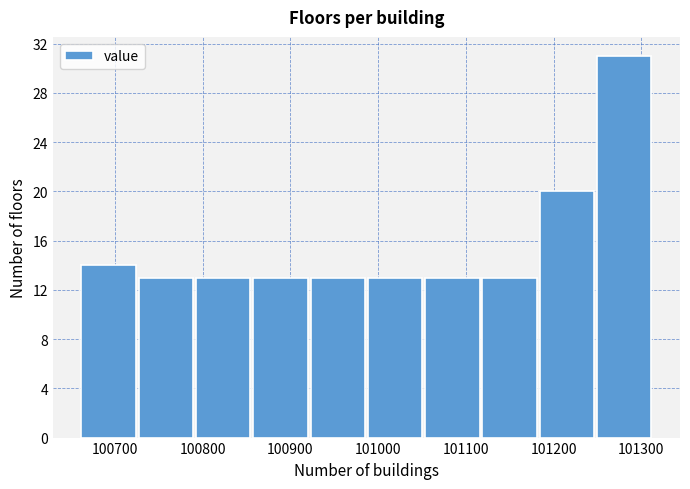

How tall is the bar that spans 101120 to 101180 on the x-axis? Neither the bar edges nor the heights are printed on the chart, so give them approximately, as read against the axes.

13